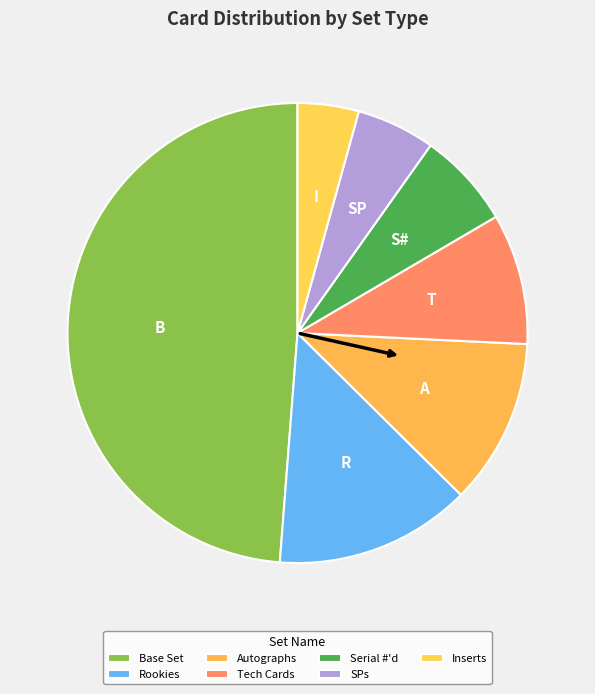

How many slices are in this pie chart?

7